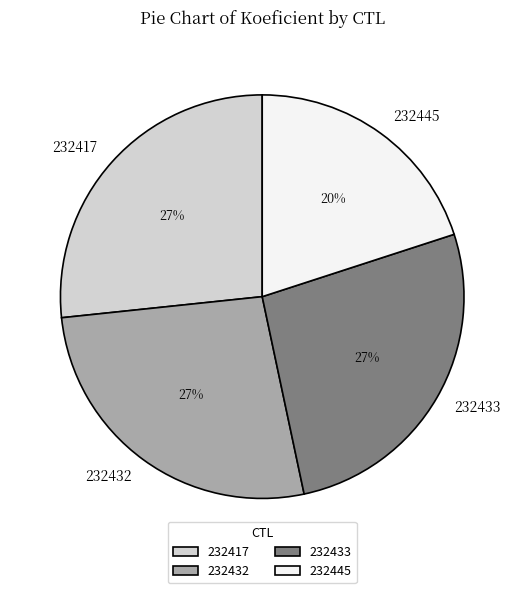

Does 232432 account for over 50% of the chart?

No